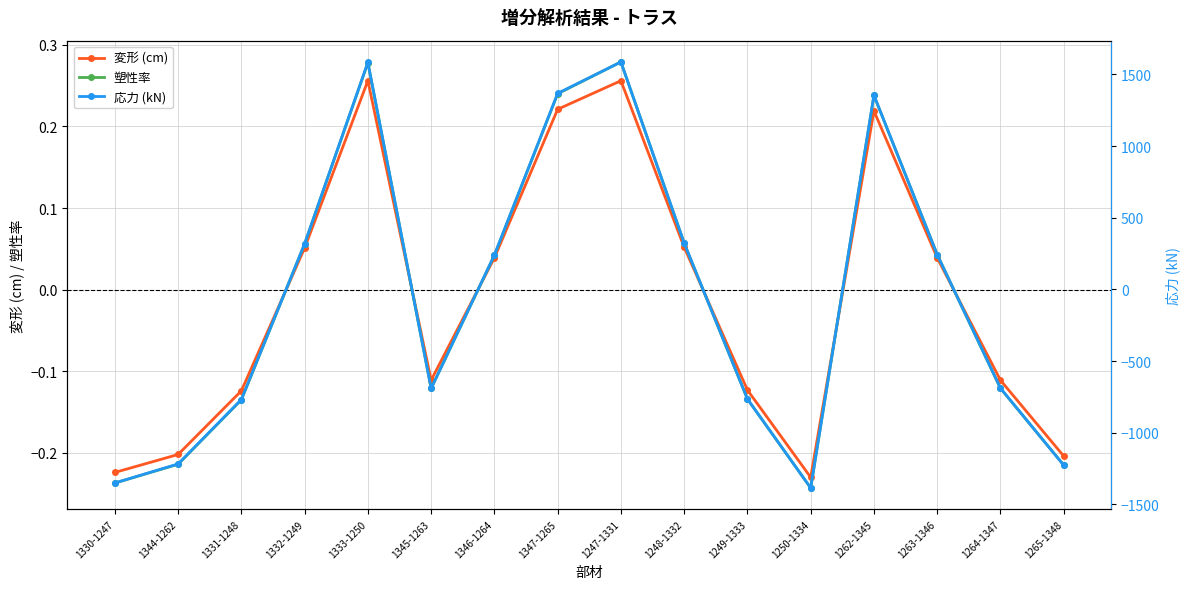

In 変形 (cm), how many points are higher than both neighbors (excluding endpoints)?

3